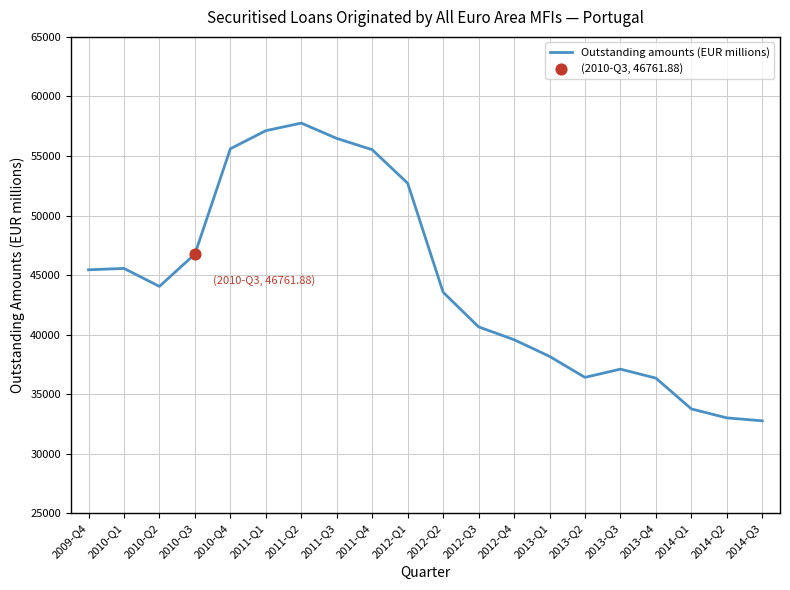

Approximately how many times larger is the value at 2012-Q1 compared to 2011-Q3?

0.9